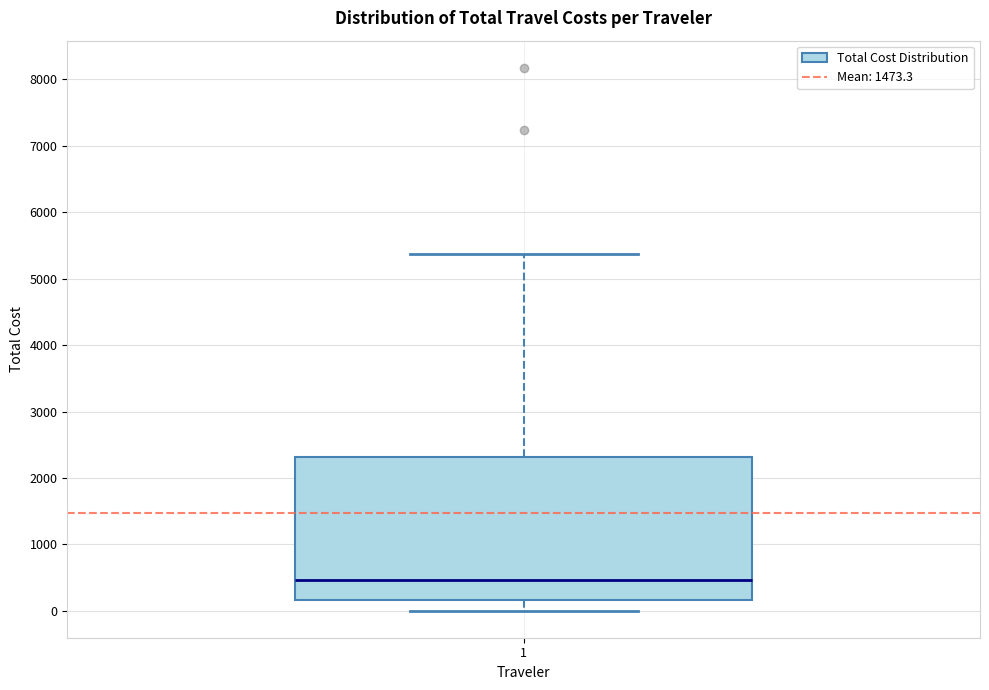

Read this box plot against the y-axis: the position of the median line, the range covered by the box, and the ends of both whiskers. The values are not printed on the chart, so give them approximately, as read against the axis.

median 500, box 200 to 2300, whiskers 0 to 5400